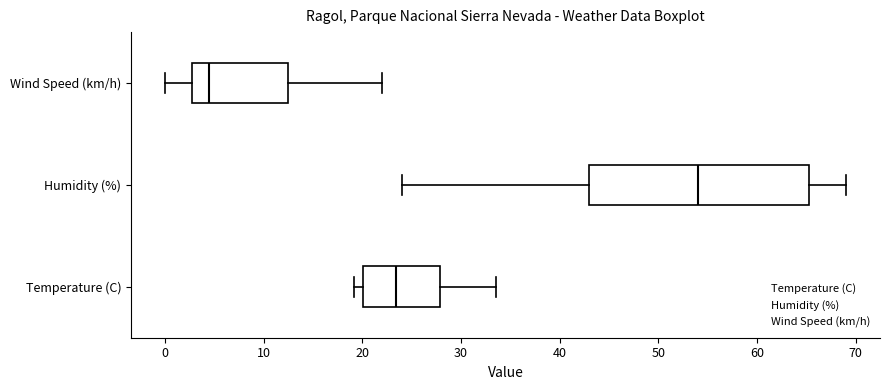

Where is the left edge of the box for Wind Speed (km/h) on the x-axis? The values are not printed on the chart, so give them approximately, as read against the axis.

3